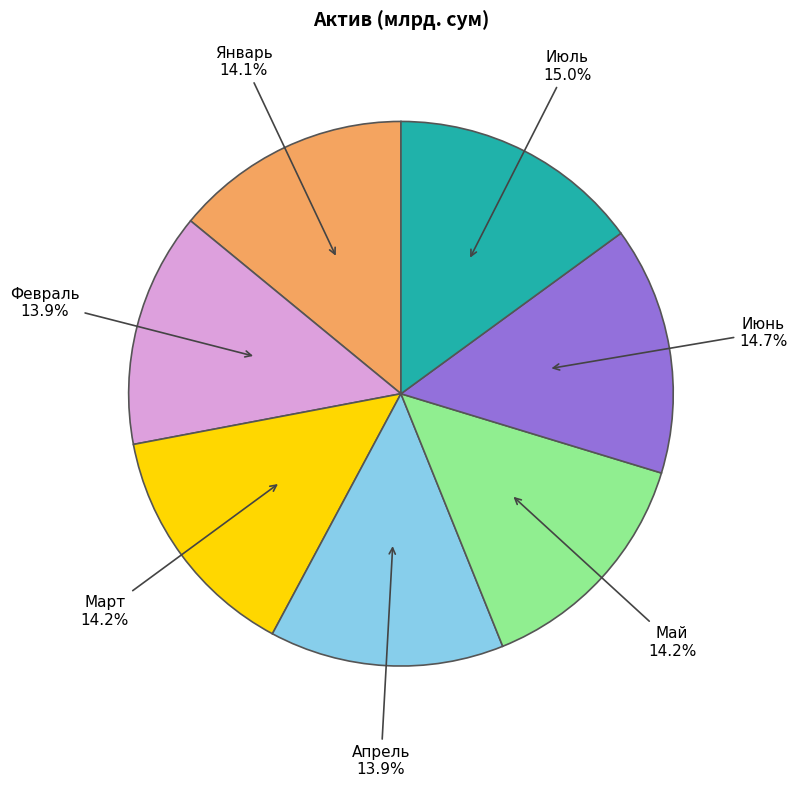

Is there a majority slice in this chart?

No